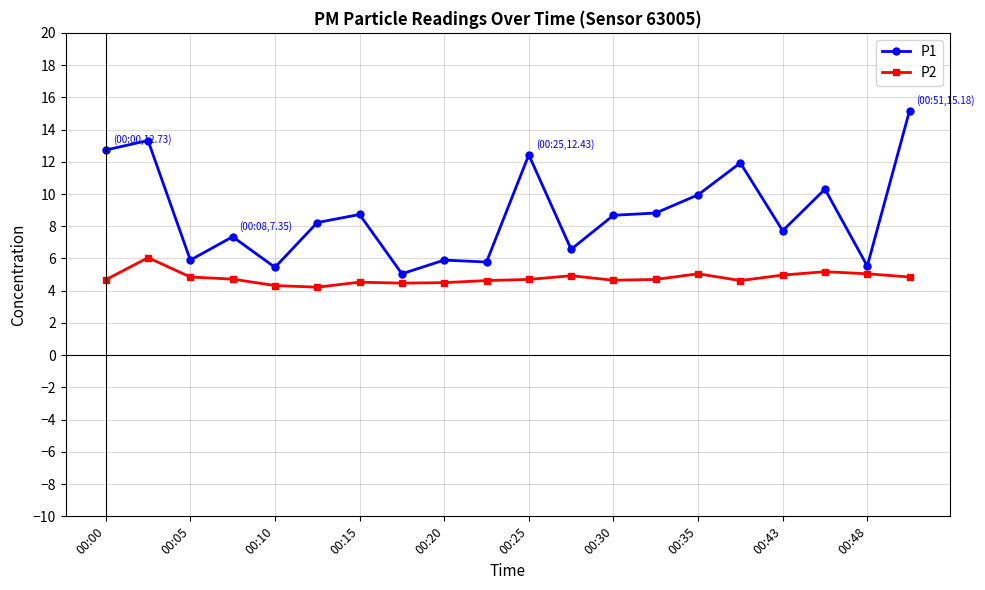

True or false: P1 and P2 cross at least once.

False